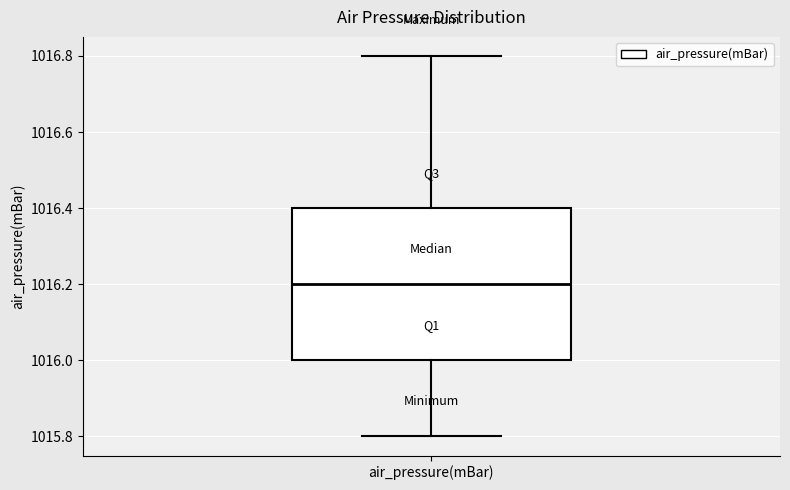

Where does the upper whisker of the box for air_pressure(mBar) end on the y-axis? The values are not printed on the chart, so give them approximately, as read against the axis.

1016.8